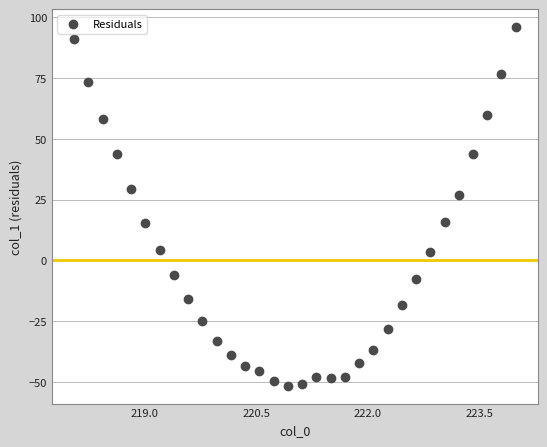

What is the range of Y values (max minus min)?

147.3